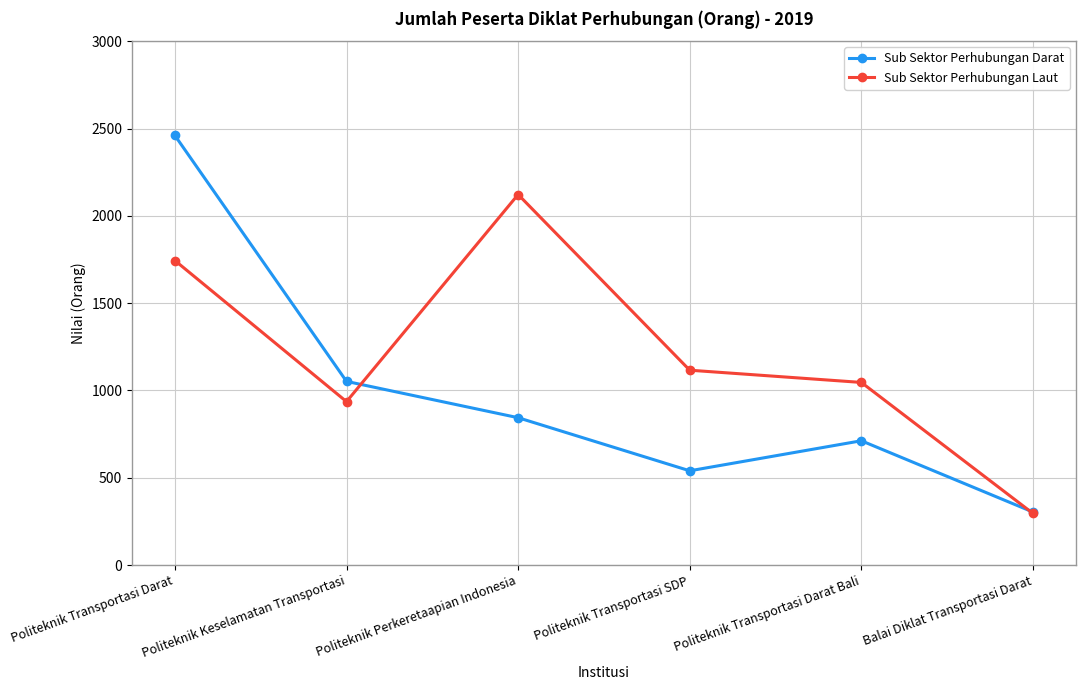

What is the highest value of the Sub Sektor Perhubungan Laut series?

2122